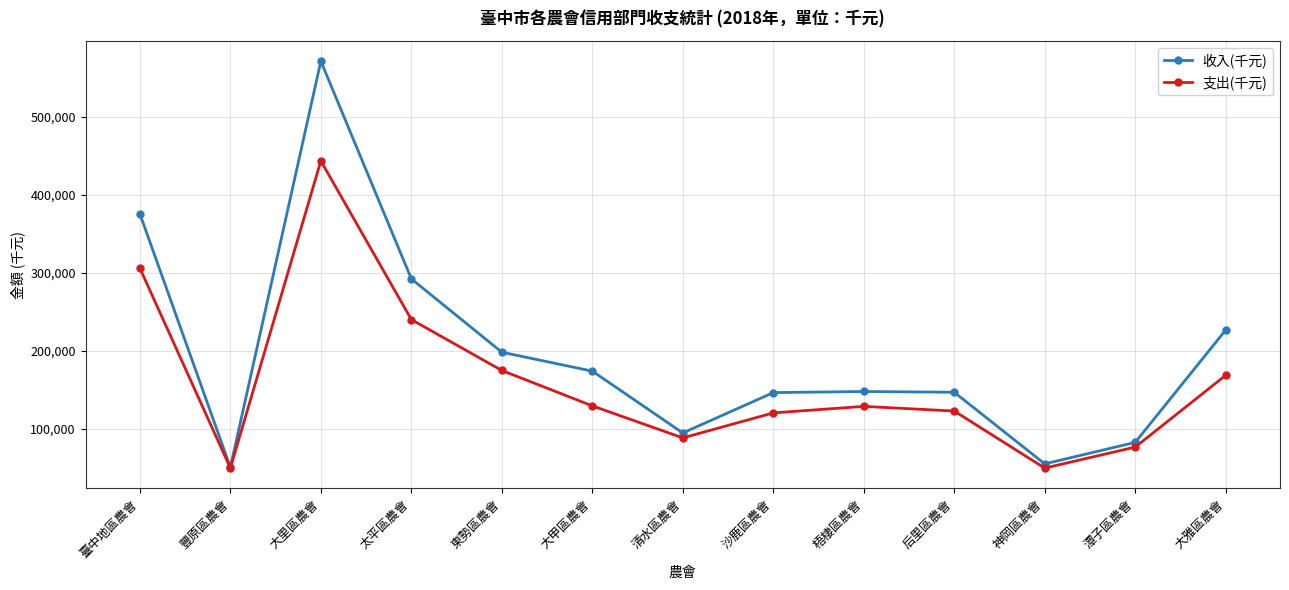

How many data points does each series have?

13